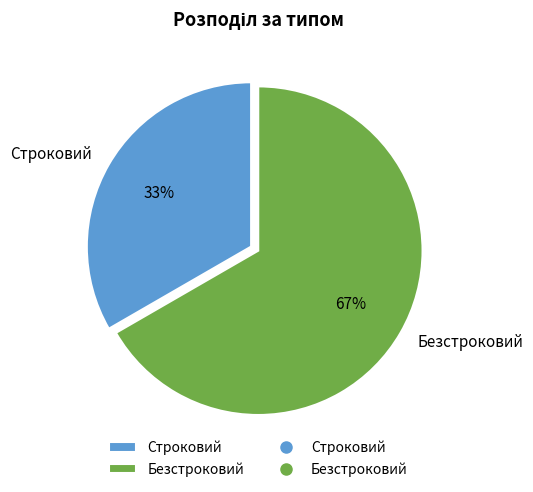

True or false: Безстроковий accounts for 75% of the total.

False